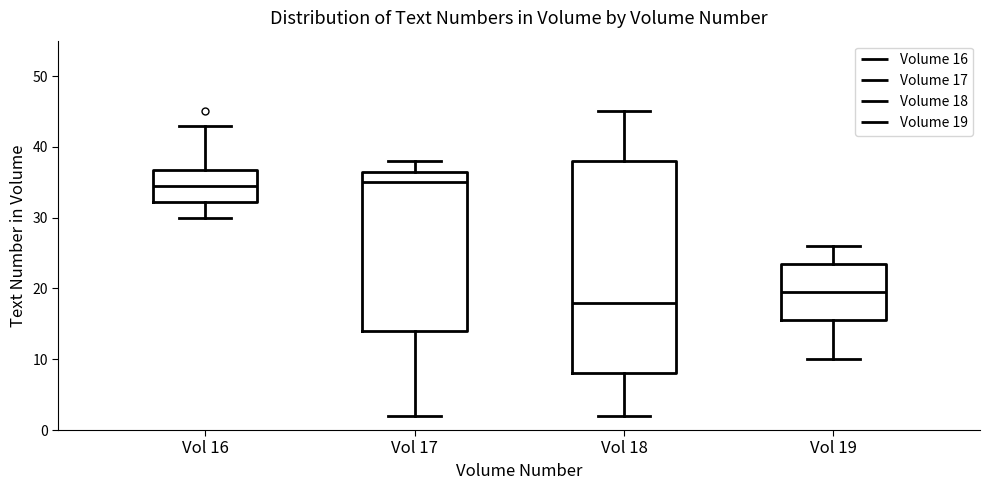

Comparing the boxes themselves (not the whiskers), which one is the tallest?

Vol 18